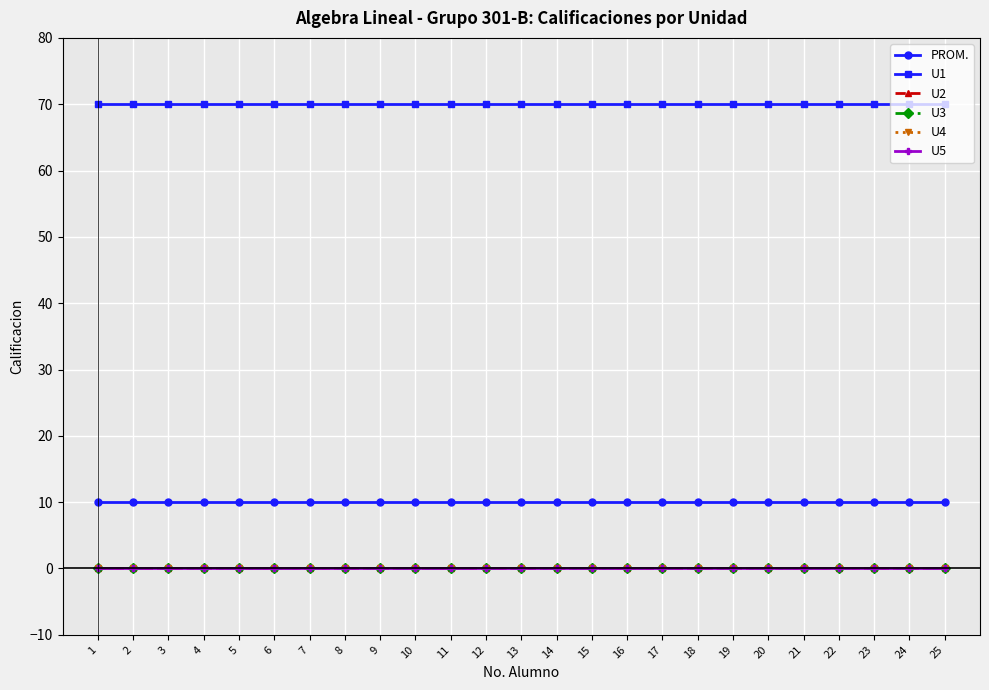

List the labels in order of PROM. value, largest first.

1, 2, 3, 4, 5, 6, 7, 8, 9, 10, 11, 12, 13, 14, 15, 16, 17, 18, 19, 20, 21, 22, 23, 24, 25